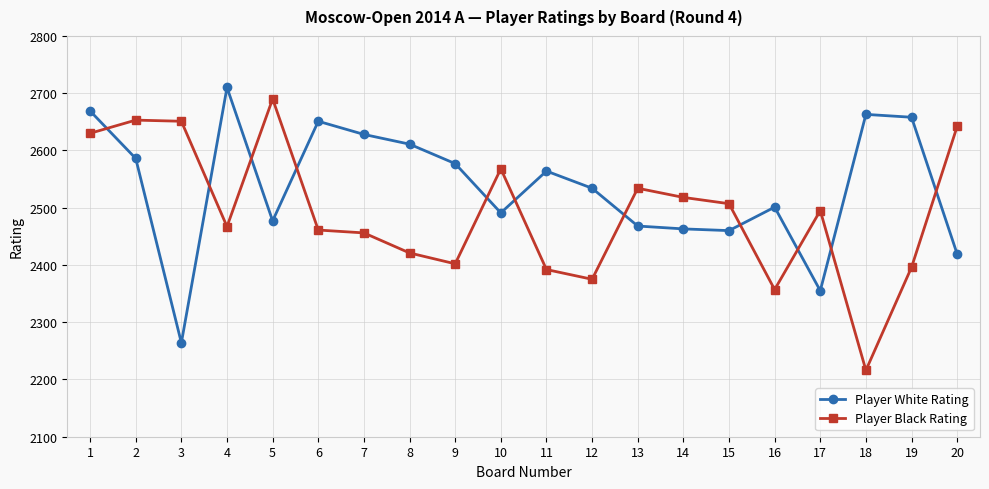

Is this an area chart (filled region under the line)?

No